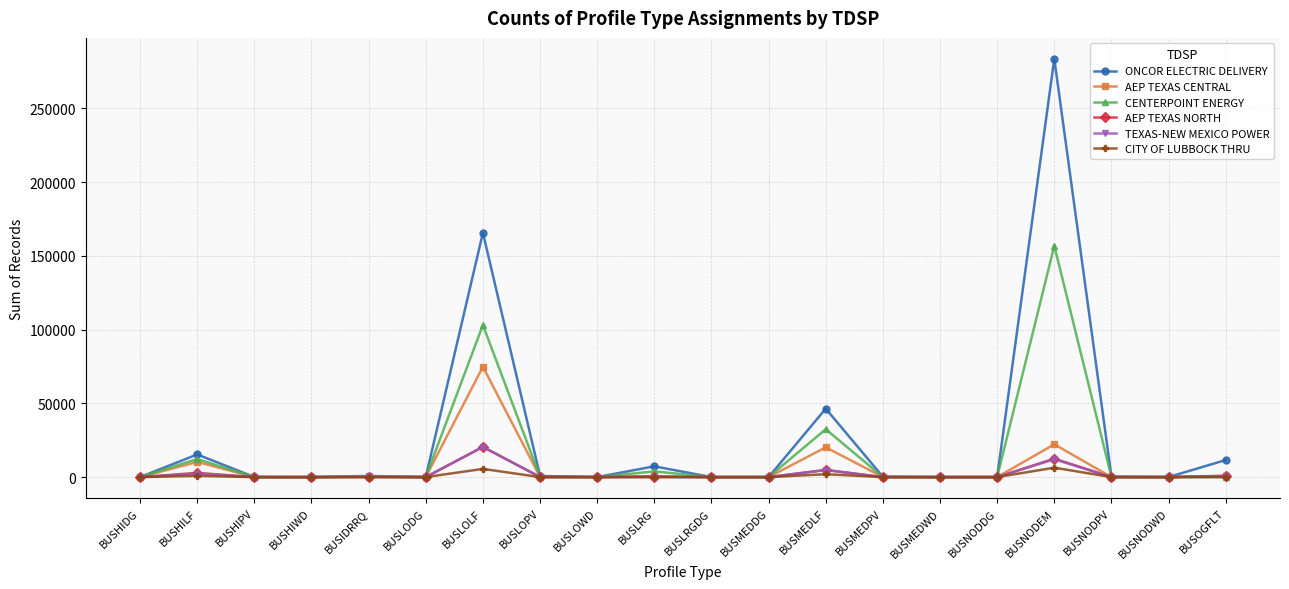

What are all the series names shown in the legend?

ONCOR ELECTRIC DELIVERY, AEP TEXAS CENTRAL, CENTERPOINT ENERGY, AEP TEXAS NORTH, TEXAS-NEW MEXICO POWER, CITY OF LUBBOCK THRU